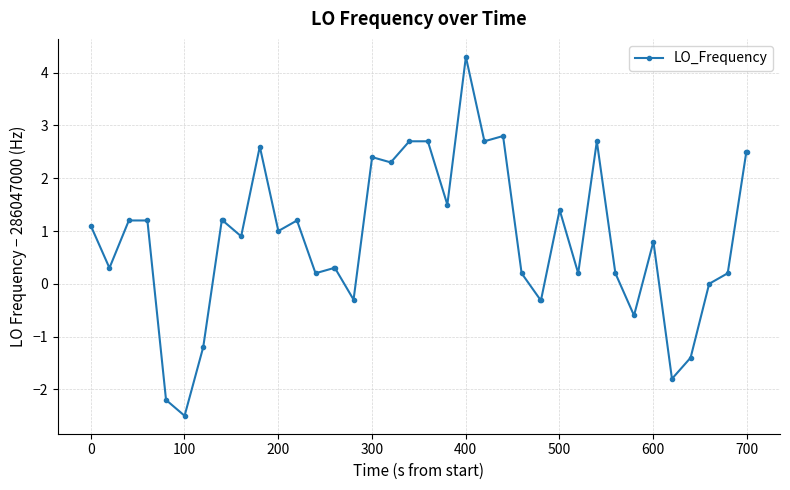

True or false: the data has more than 2 interior local peaks.

True